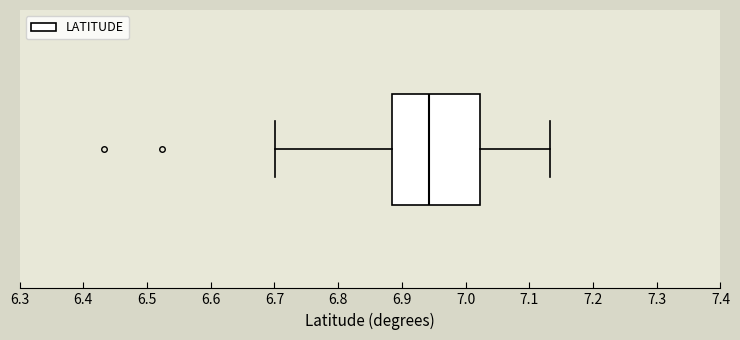

Where is the right edge of the box on the x-axis? The values are not printed on the chart, so give them approximately, as read against the axis.

7.02